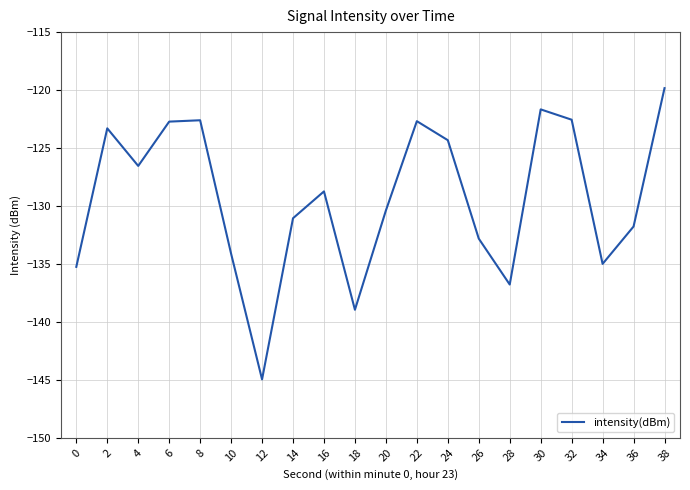

Which category has the lowest value across all series?

12